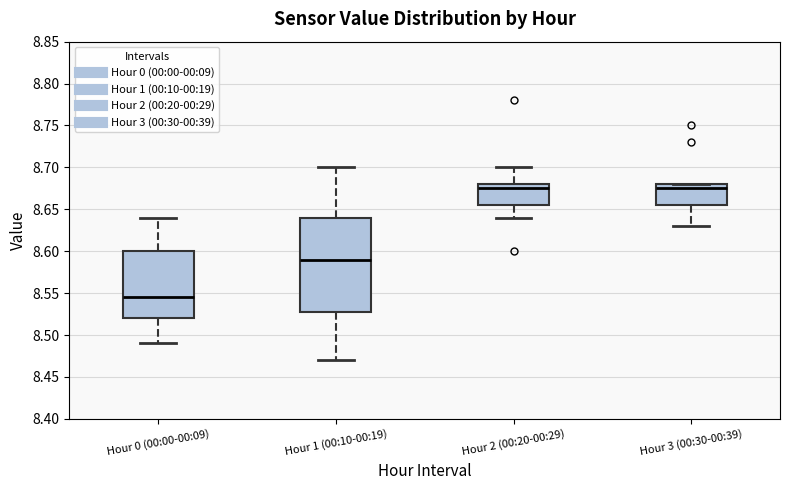

Where does the lower whisker of the box for Hour 1 (00:10-00:19) end on the y-axis? The values are not printed on the chart, so give them approximately, as read against the axis.

8.470